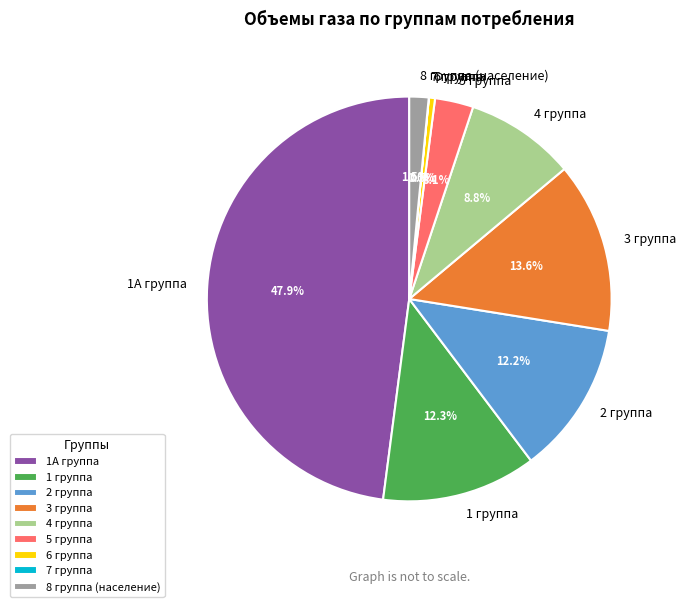

Which category has the biggest portion of the pie?

1А группа